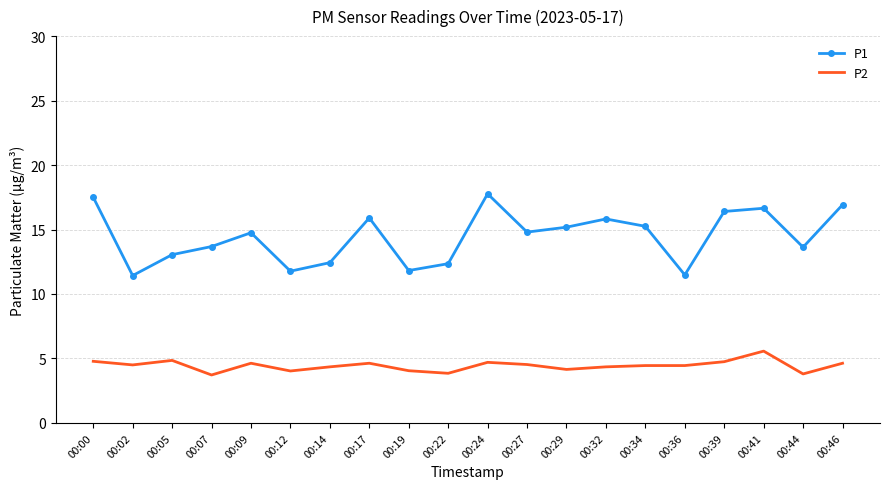

What is the average value of the P1 series?

14.4